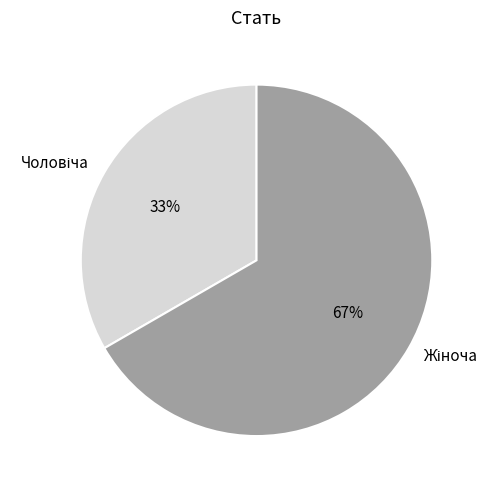

To the nearest percent, what is the average slice percentage?

50%